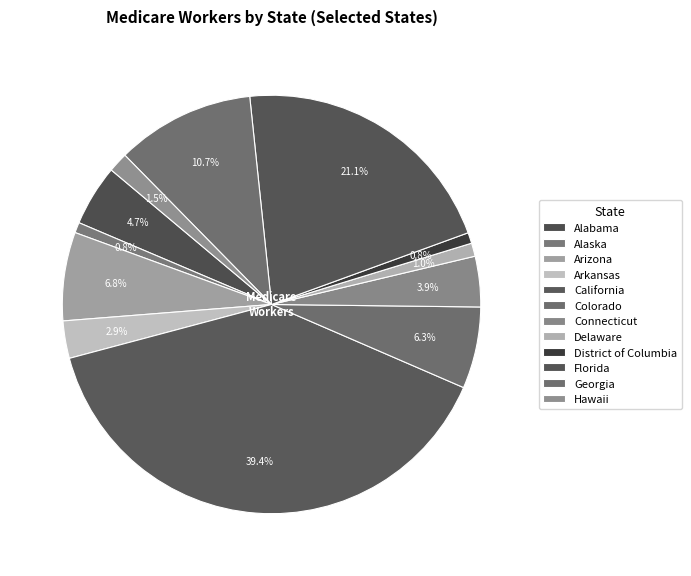

Rank the categories by value from highest to lowest.

California, Florida, Georgia, Arizona, Colorado, Alabama, Connecticut, Arkansas, Hawaii, Delaware, District of Columbia, Alaska